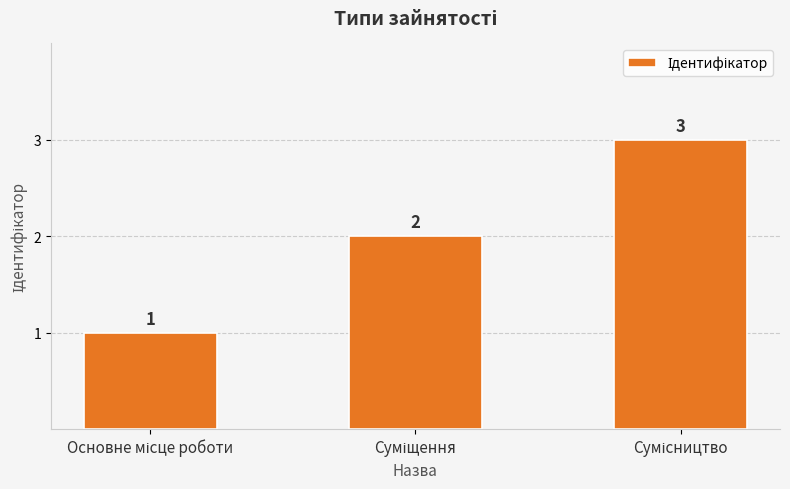

What is the greatest value displayed?

3